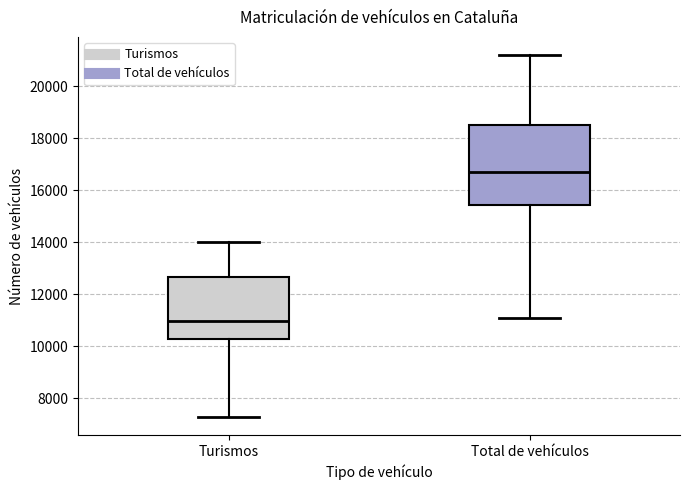

Reading left to right, transcribe this box plot: for each box, give where its median line is, the range the box spans, and where its two whiskers end, as read against the y-axis. The values are not printed on the chart, so give them approximately, as read against the axis.

Turismos: median 11000, box 10200 to 12600, whiskers 7200 to 14000
Total de vehículos: median 16800, box 15400 to 18600, whiskers 11000 to 21200